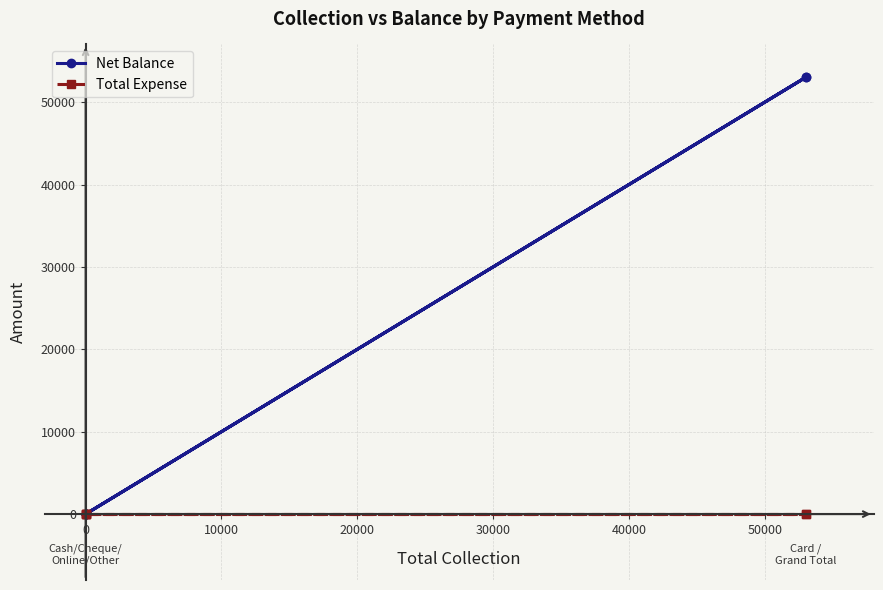

True or false: Net Balance and Total Expense intersect in this chart.

False